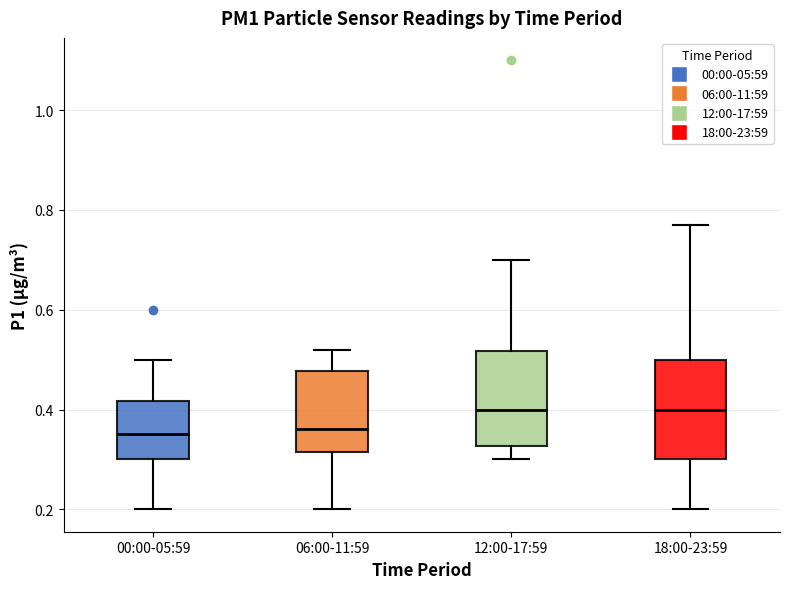

Reading left to right, transcribe this box plot: for each box, give where its median line is, the range the box spans, and where its two whiskers end, as read against the y-axis. The values are not printed on the chart, so give them approximately, as read against the axis.

00:00-05:59: median 0.36, box 0.30 to 0.42, whiskers 0.20 to 0.50
06:00-11:59: median 0.36, box 0.32 to 0.48, whiskers 0.20 to 0.52
12:00-17:59: median 0.40, box 0.32 to 0.52, whiskers 0.30 to 0.70
18:00-23:59: median 0.40, box 0.30 to 0.50, whiskers 0.20 to 0.78